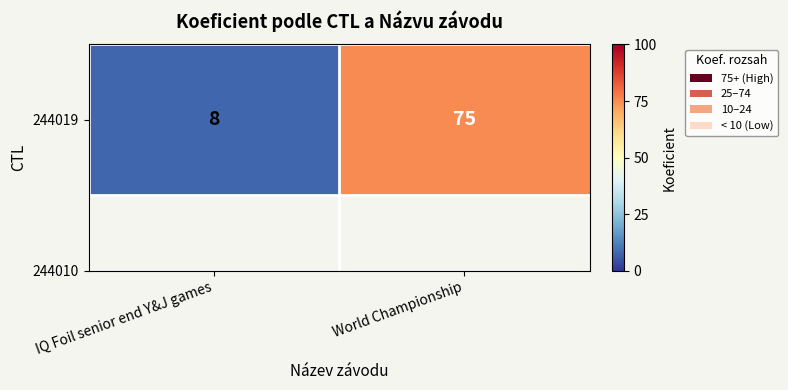

What is the average value?

42